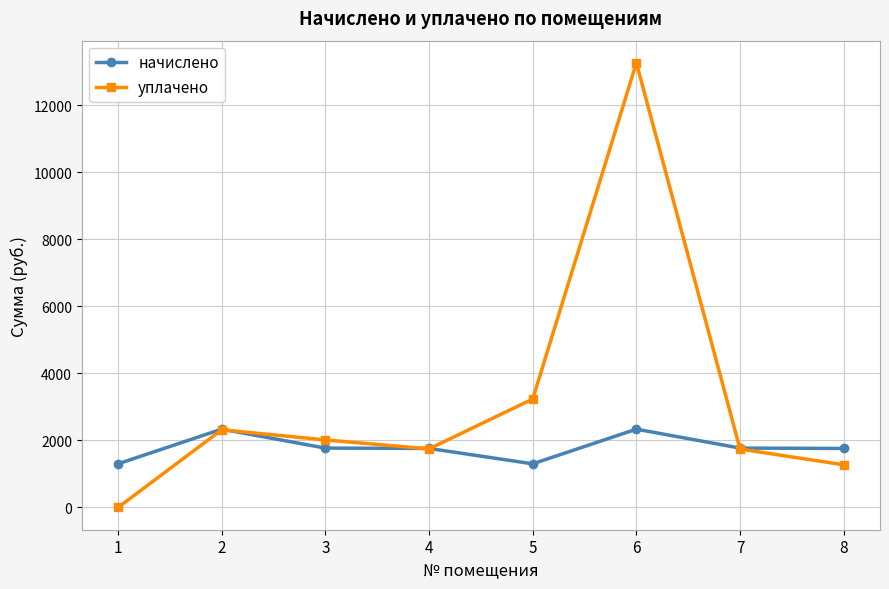

Does the chart have visible grid lines?

Yes